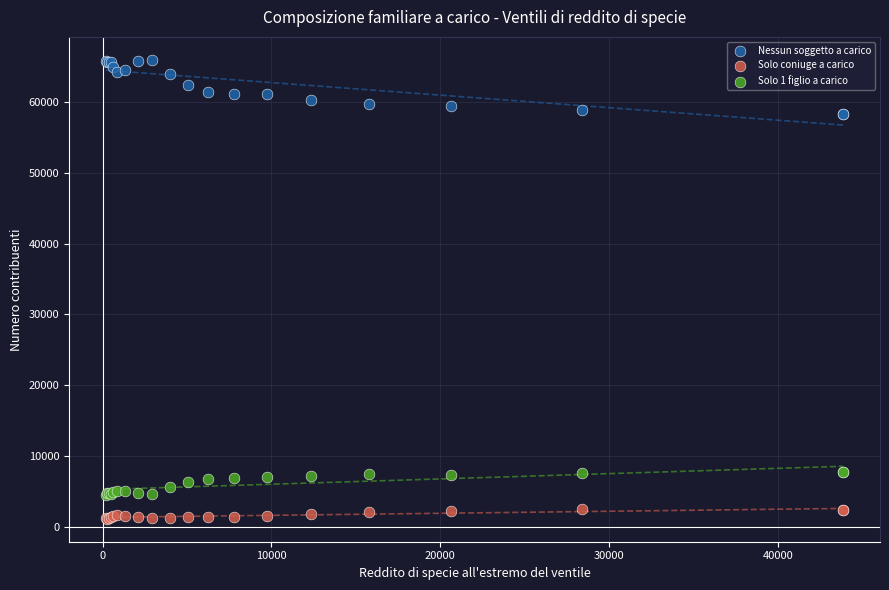

What is the X range (max minus min) for the scatter plot?

43644